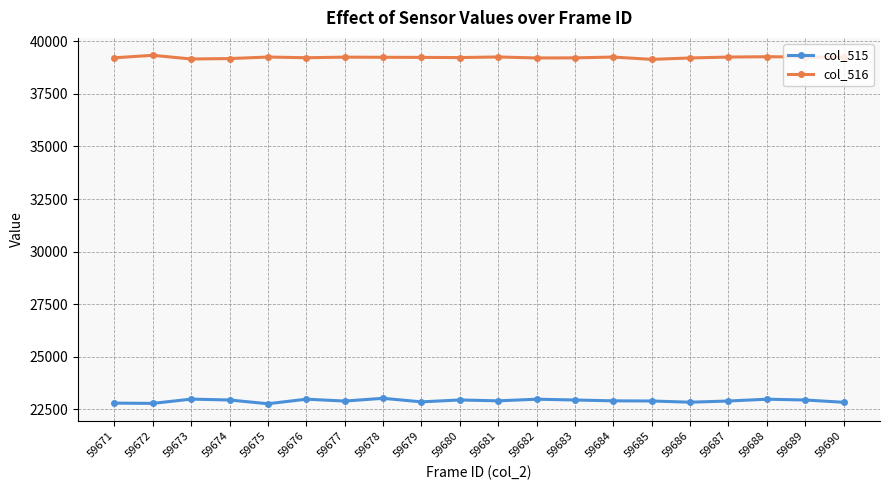

What is the sum of all col_516 values?

784556